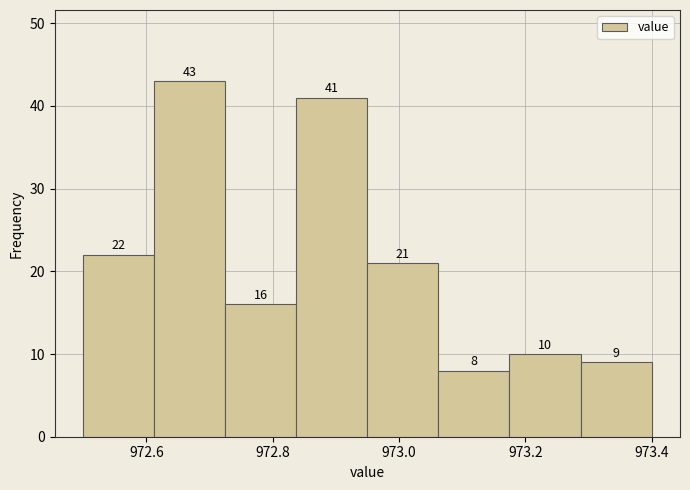

Which range on the x-axis has the tallest bar?

972.62 to 972.72